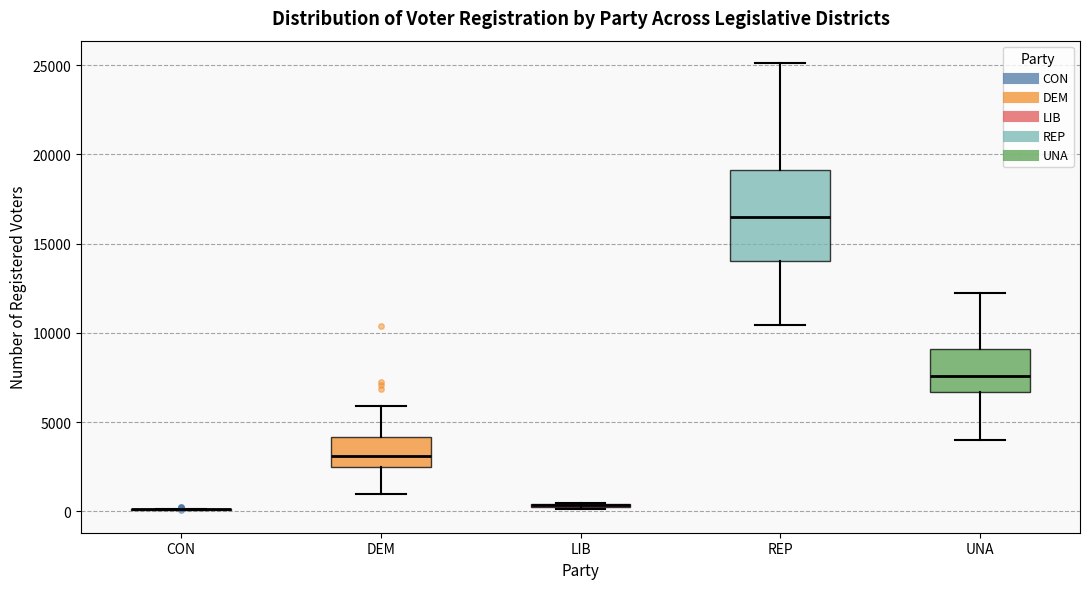

Reading left to right, read every box against the y-axis: the position of its median line, the range the box covers, and the ends of its whiskers. The values are not printed on the chart, so give them approximately, as read against the axis.

CON: box collapsed to a line at 0, whiskers 0 to 0
DEM: median 3000, box 2500 to 4000, whiskers 1000 to 6000
LIB: box collapsed to a line at 500, whiskers 0 to 500
REP: median 16500, box 14000 to 19000, whiskers 10500 to 25000
UNA: median 7500, box 6500 to 9000, whiskers 4000 to 12000